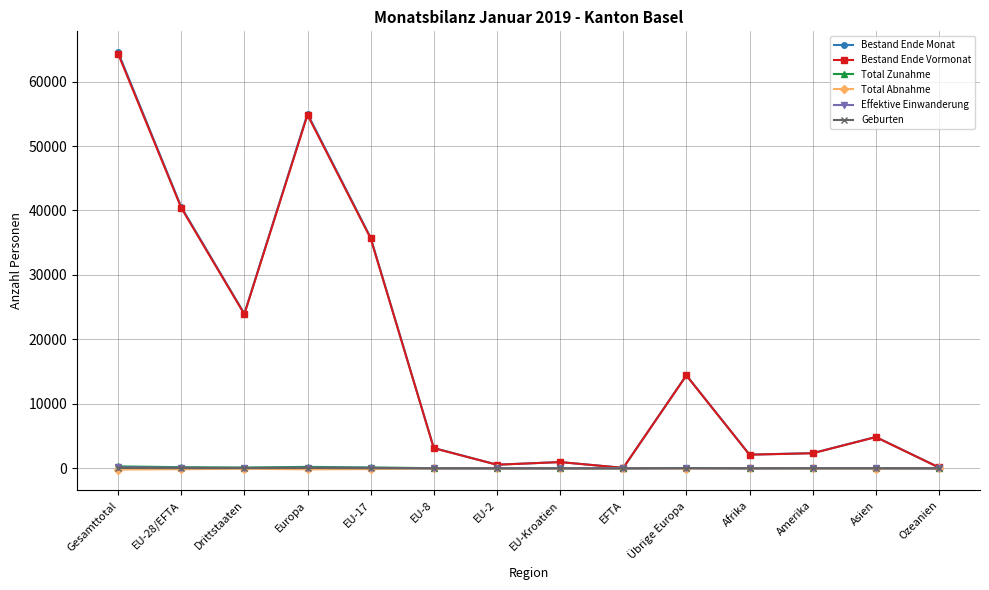

At how many categories does at least one series exceed 19735?

5